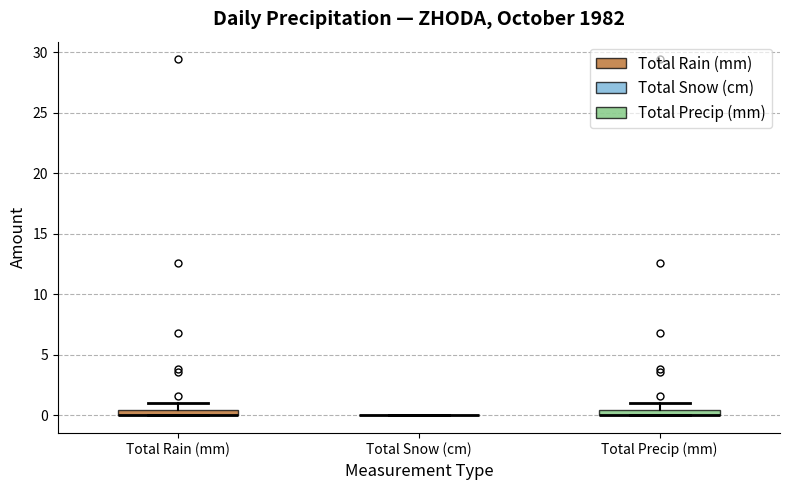

Where does the upper whisker of the box for Total Precip (mm) end on the y-axis? The values are not printed on the chart, so give them approximately, as read against the axis.

1.0